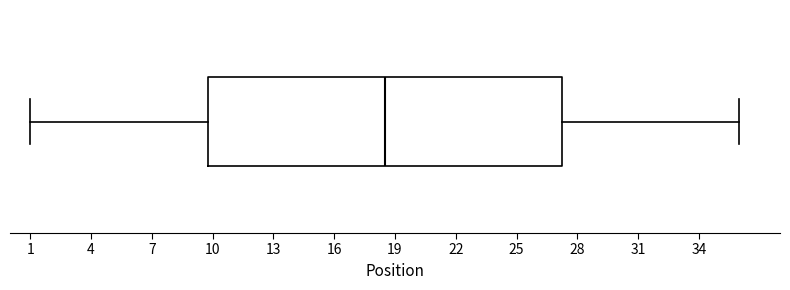

Transcribe this box plot: give where the median line is, the range the box spans, and where the two whiskers end, as read against the x-axis. The values are not printed on the chart, so give them approximately, as read against the axis.

median 18.5, box 10.0 to 27.5, whiskers 1.0 to 36.0